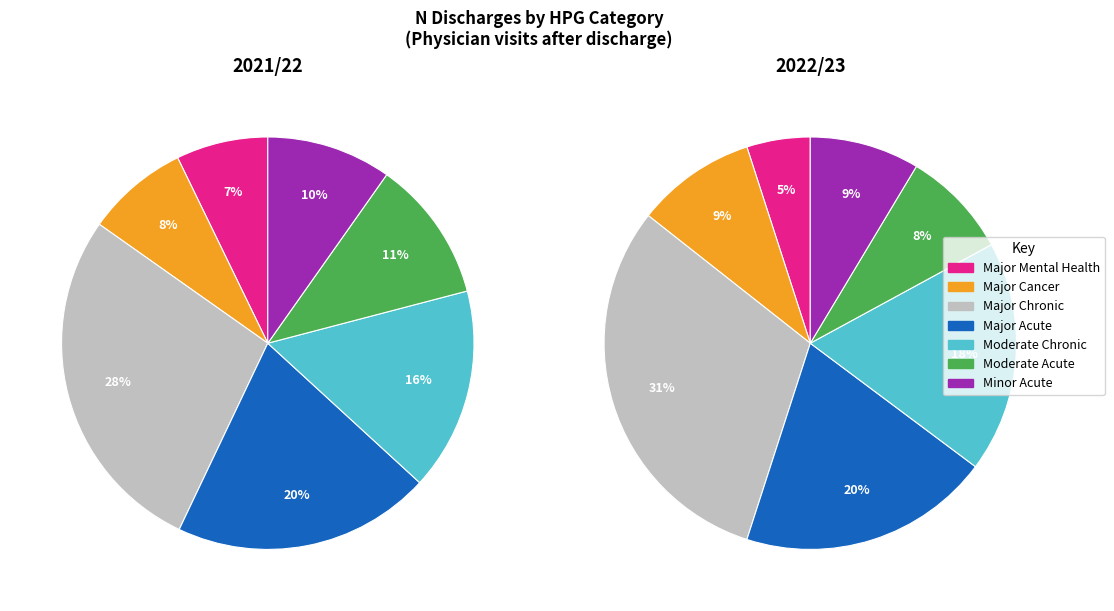

Combined, what portion of the pie is Moderate Acute and Major Acute?

31.4%